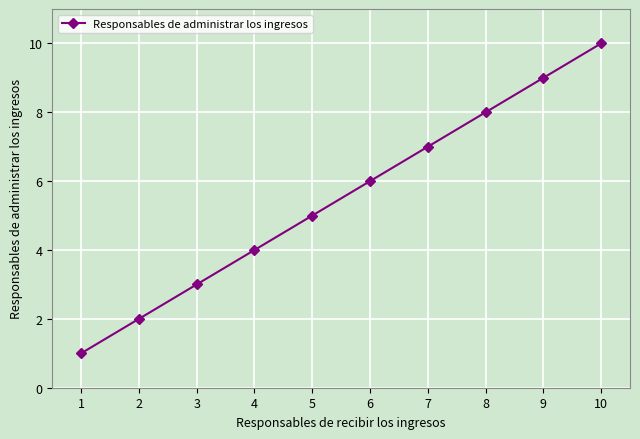

Where is the data nearest to the value 5?

5